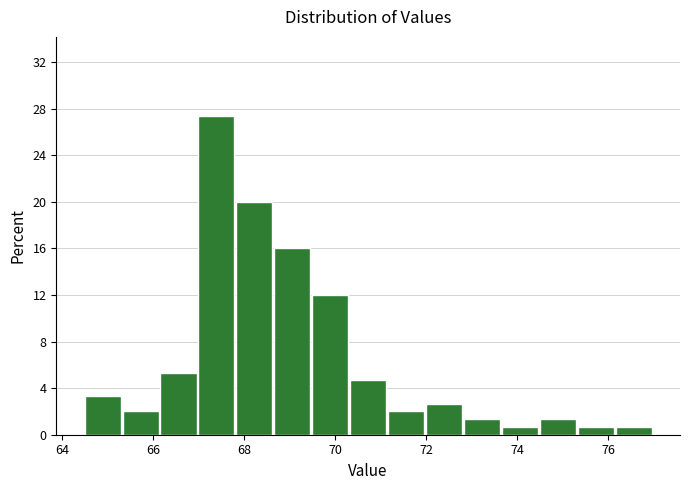

What is the height of the bar covering 70.4 to 71.2 on the x-axis? Neither the bar edges nor the heights are printed on the chart, so give them approximately, as read against the axes.

4.5